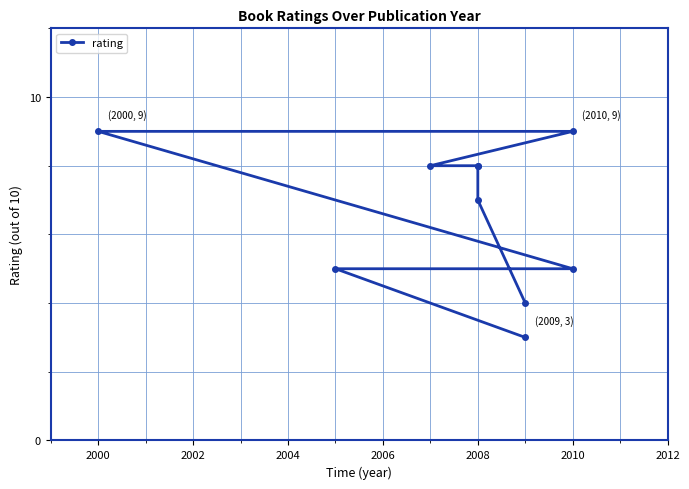

Does the chart have visible grid lines?

Yes